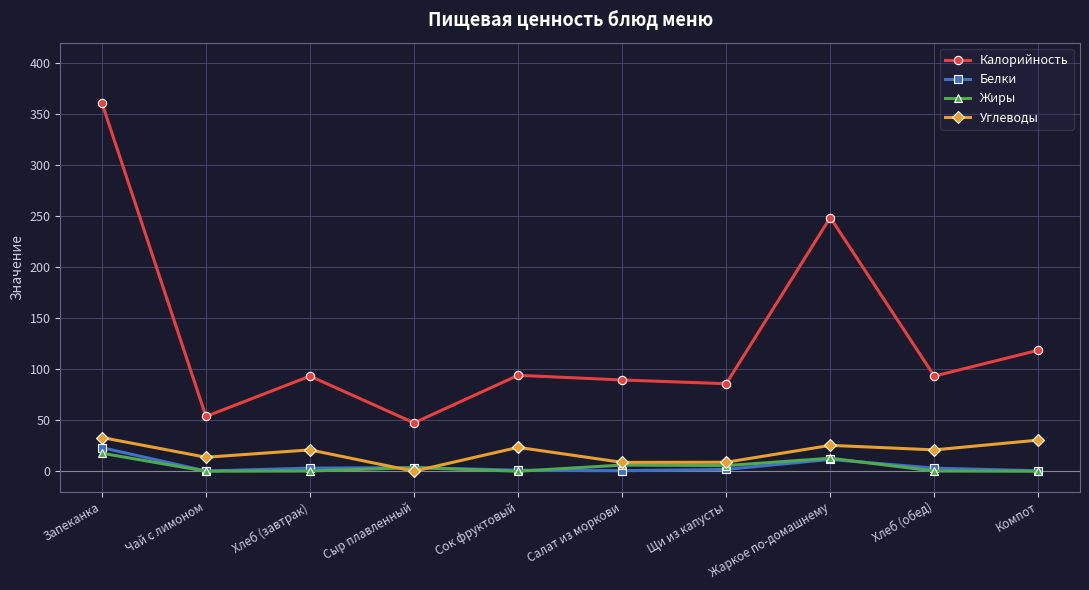

What is the label of the 2nd point from the left?

Чай с лимоном